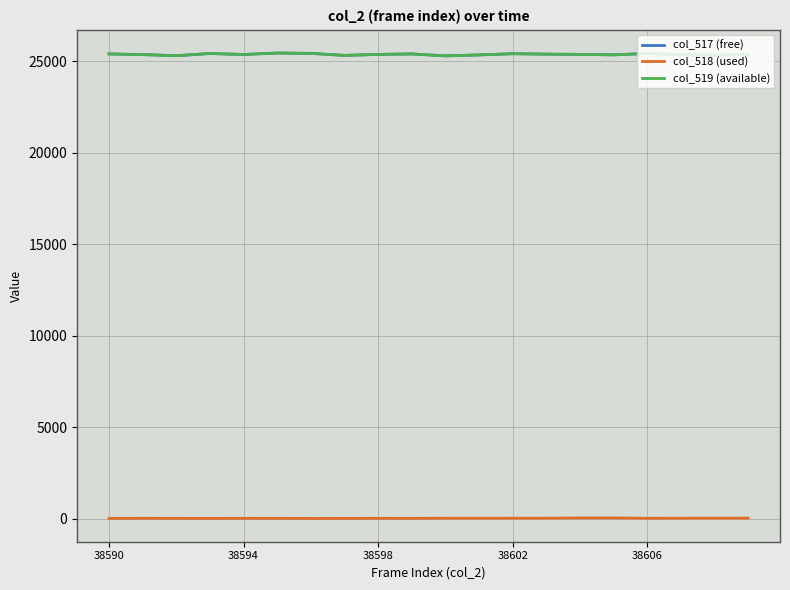

Does the chart display data point markers on the line(s)?

No